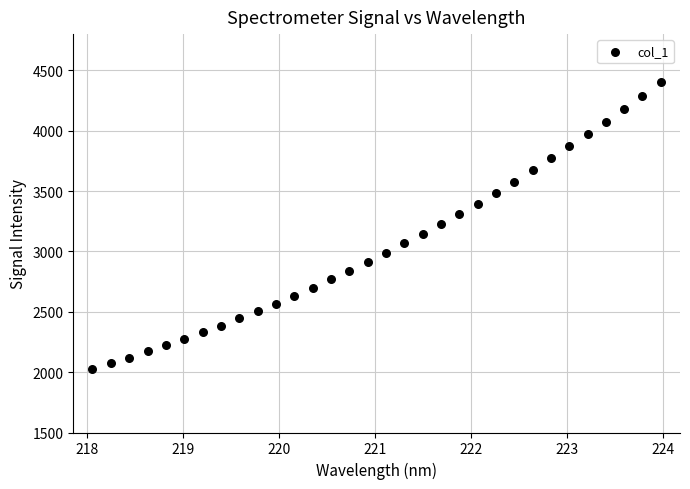

What is the range of X values (max minus min)?

5.9